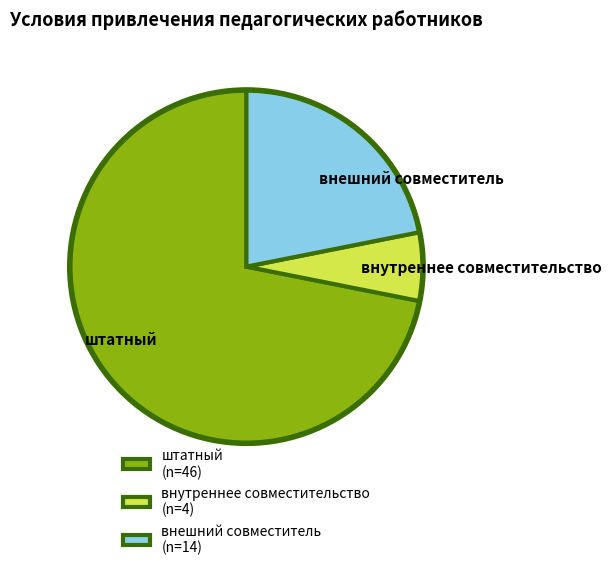

Does штатный represent more than half of the total?

Yes